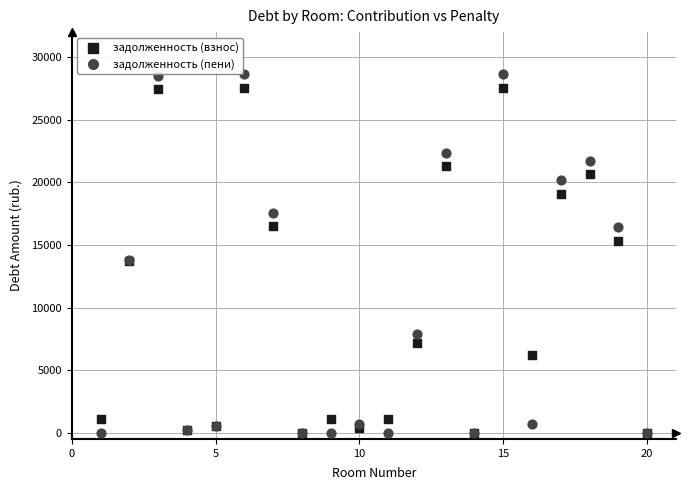

Which series contains the highest Y value?

задолженность (пени)